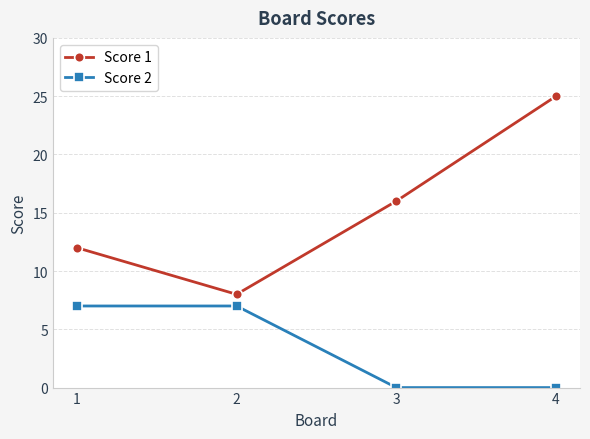

Does the chart display data point markers on the line(s)?

Yes